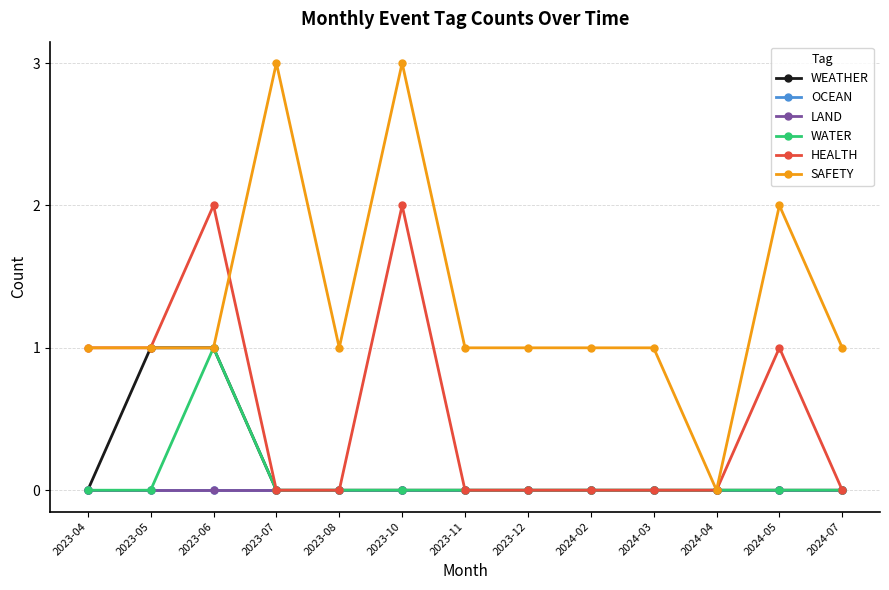

Which series changed the most between 2023-06 and 2023-11?

HEALTH